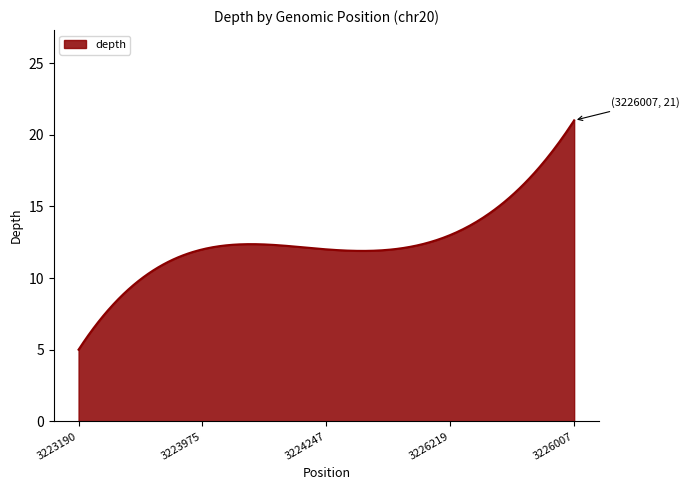

What is the difference between the maximum and minimum values?

16.0